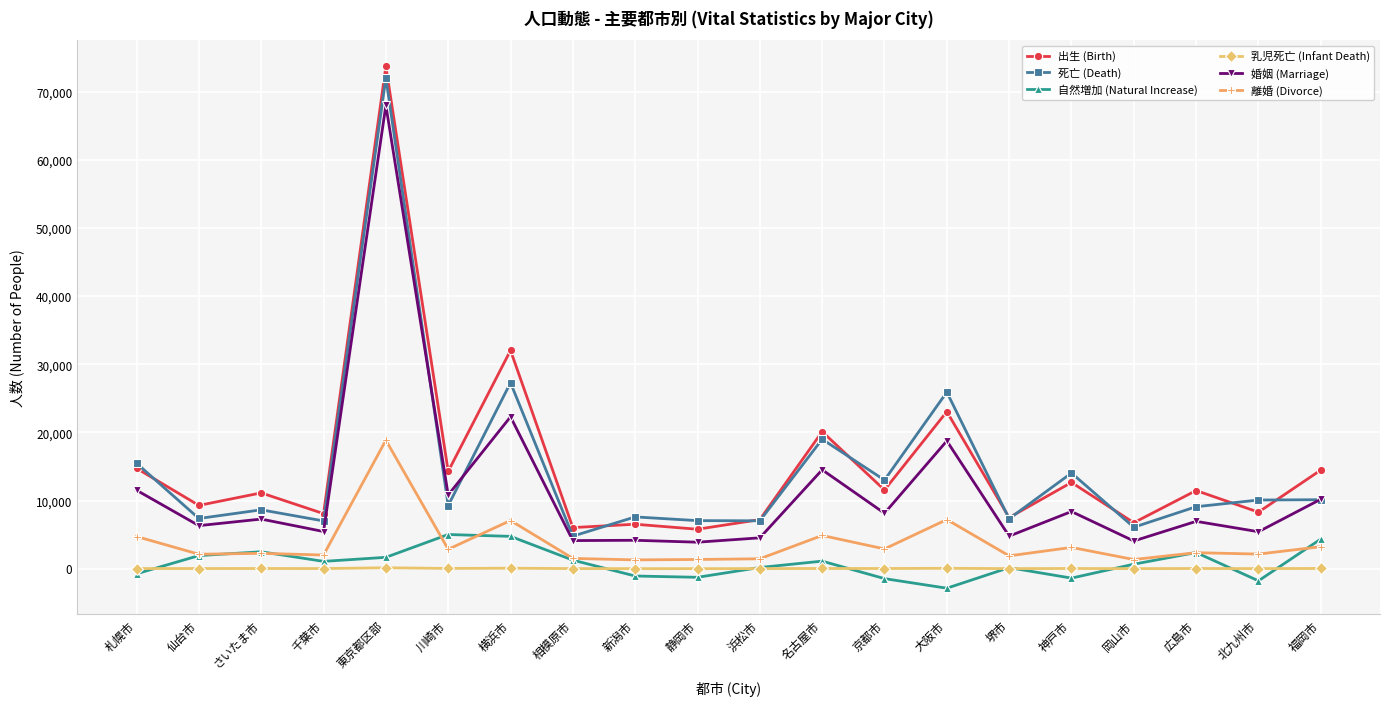

What is the total value across all series at 堺市?

21694